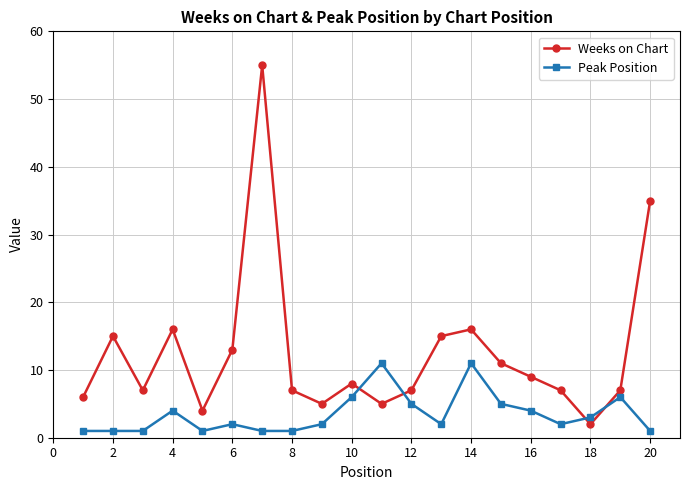

Which series has the widest spread of values?

Weeks on Chart